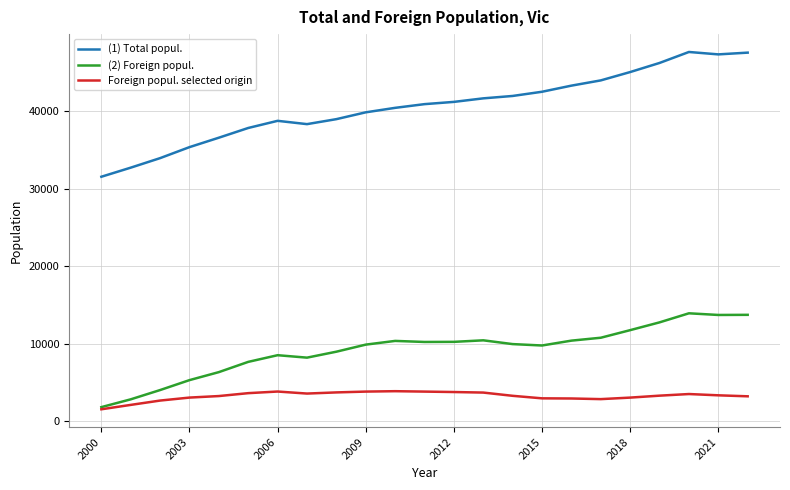

Rank the series by their average value, from lowest to highest.

Foreign popul. selected origin, (2) Foreign popul., (1) Total popul.